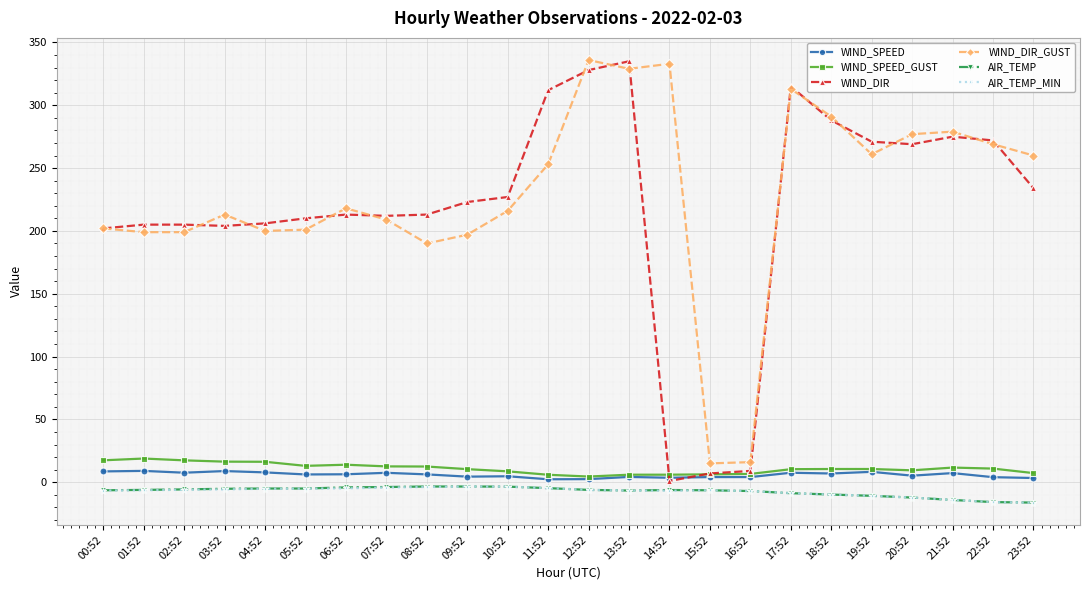

What is the smallest value displayed?

-16.3